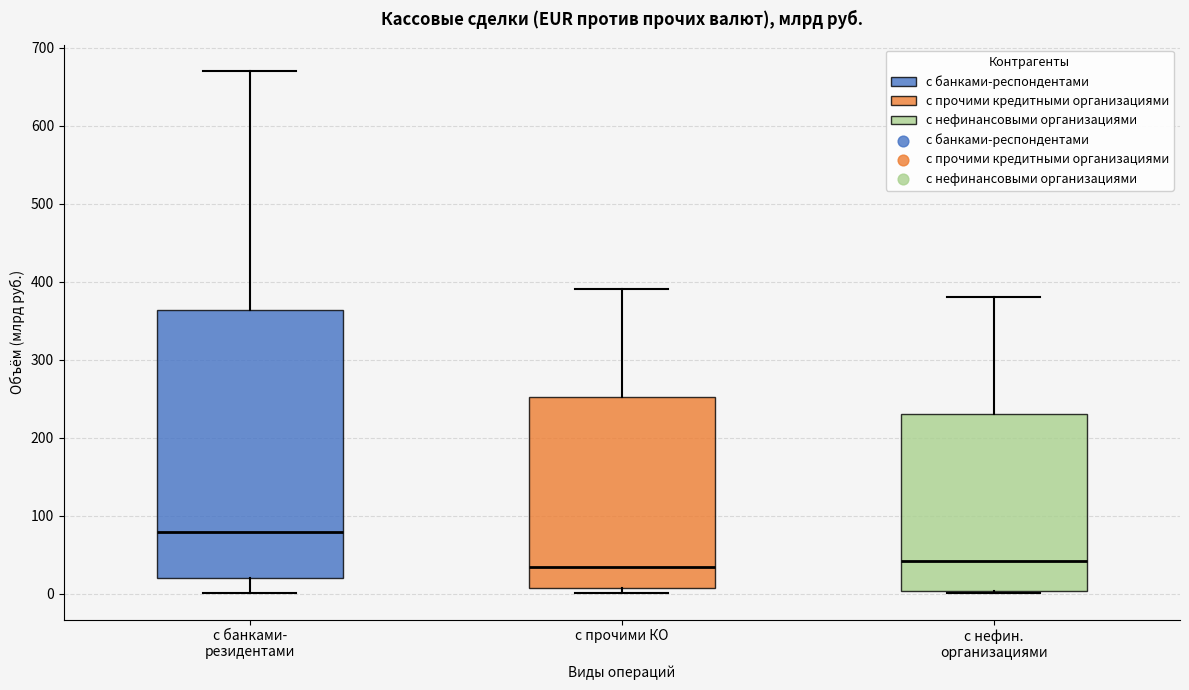

Reading left to right, transcribe this box plot: for each box, give where its median line is, the range the box spans, and where its two whiskers end, as read against the y-axis. The values are not printed on the chart, so give them approximately, as read against the axis.

с банками- резидентами: median 80, box 20 to 360, whiskers 0 to 670
с прочими КО: median 30, box 10 to 250, whiskers 0 to 390
с нефин. организациями: median 40, box 0 to 230, whiskers 0 to 380